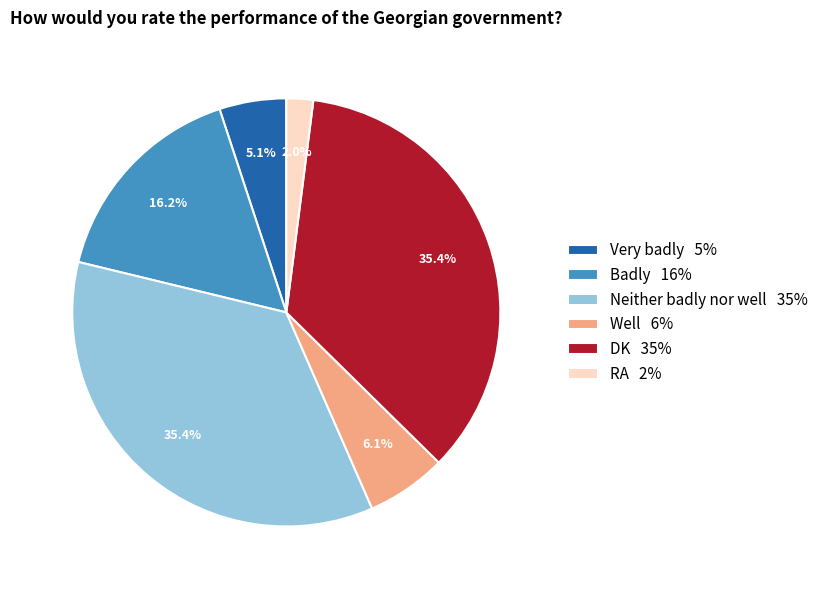

Which category has the smallest portion of the pie?

RA 2%